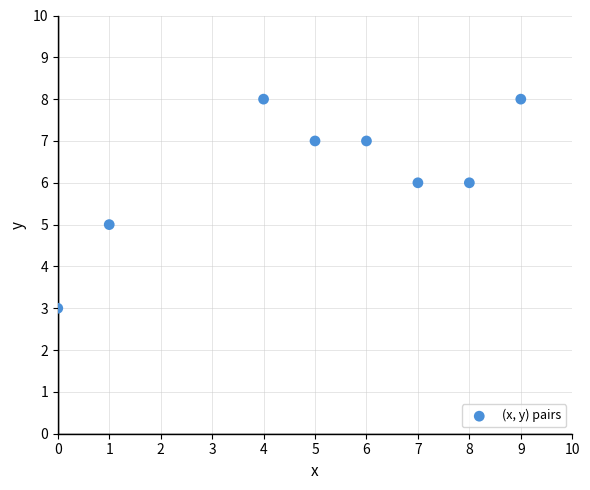

What is the range of Y values (max minus min)?

5